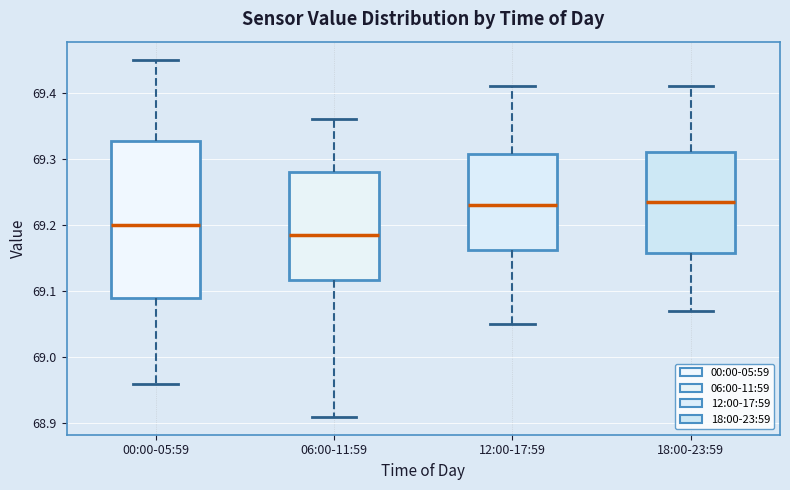

Which box's median line is the lowest?

06:00-11:59